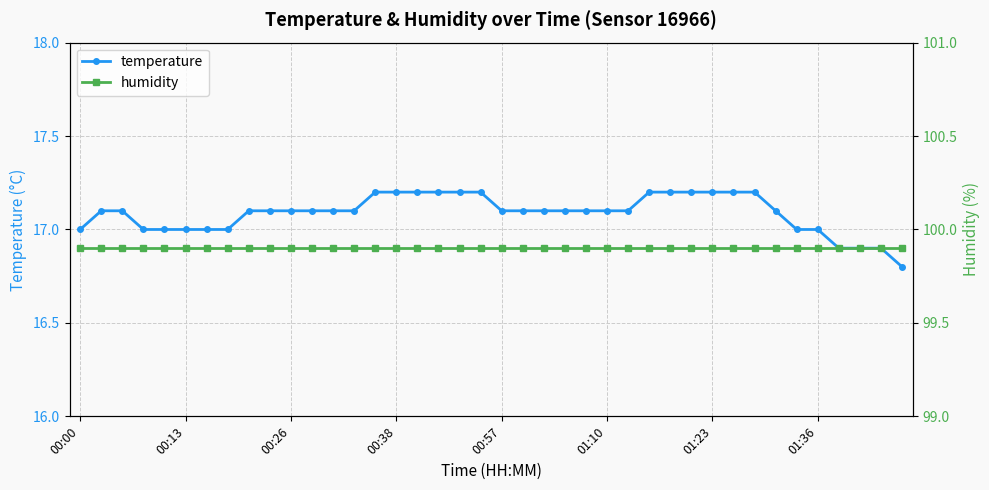

At how many categories does at least one series exceed 83?

40